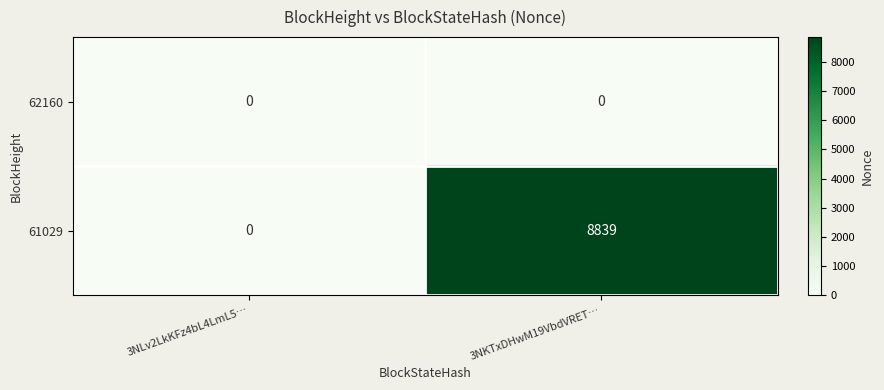

At how many categories does at least one series exceed 2920?

1